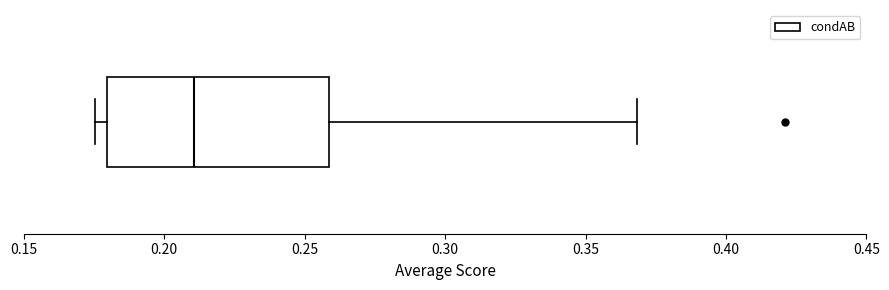

Read this box plot against the x-axis: the position of the median line, the range covered by the box, and the ends of both whiskers. The values are not printed on the chart, so give them approximately, as read against the axis.

median 0.210, box 0.180 to 0.260, whiskers 0.175 to 0.370